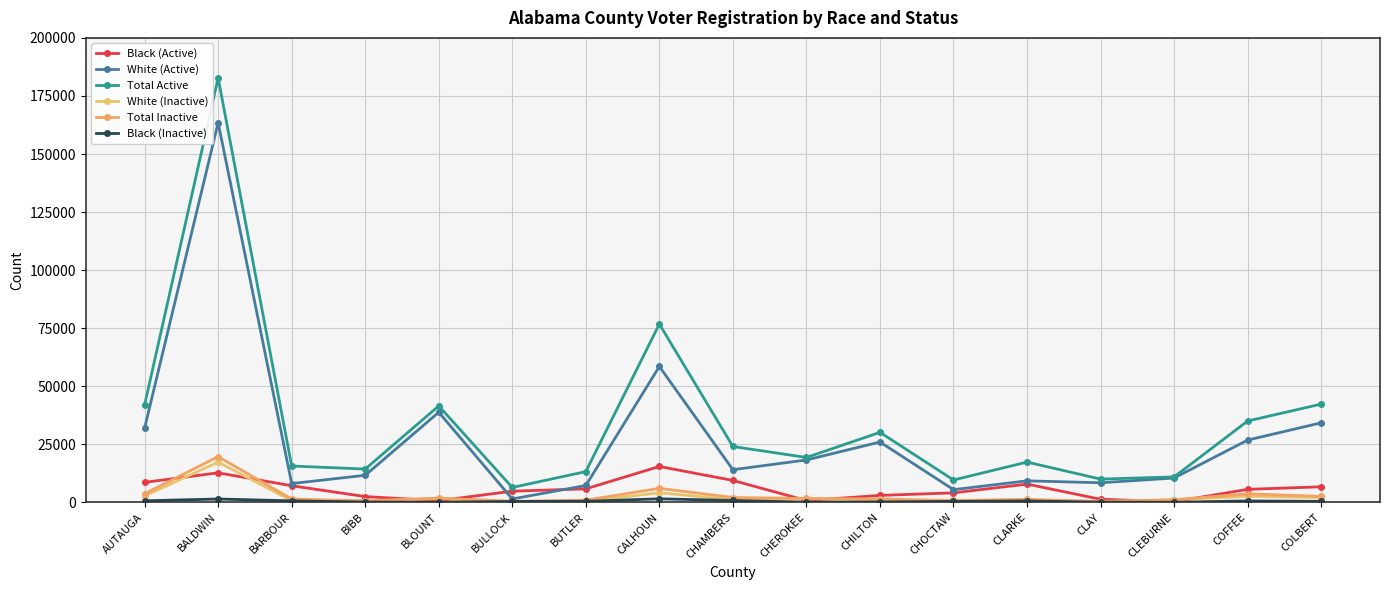

What is the label of the 5th point from the left?

BLOUNT